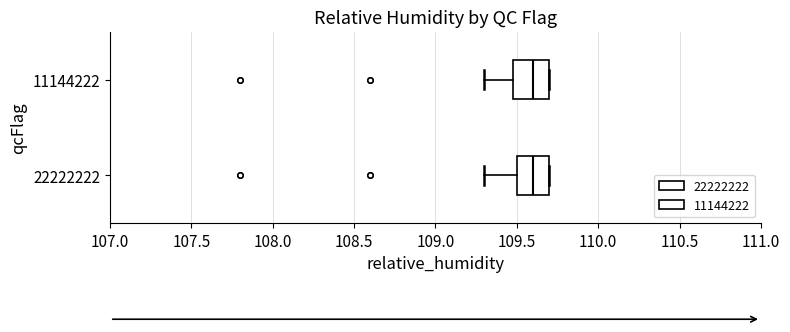

Reading bottom to top, transcribe this box plot: for each box, give where its median line is, the range the box spans, and where its two whiskers end, as read against the x-axis. The values are not printed on the chart, so give them approximately, as read against the axis.

22222222: median 109.6, box 109.5 to 109.7, whiskers 109.3 to 109.7
11144222: median 109.6, box 109.5 to 109.7, whiskers 109.3 to 109.7